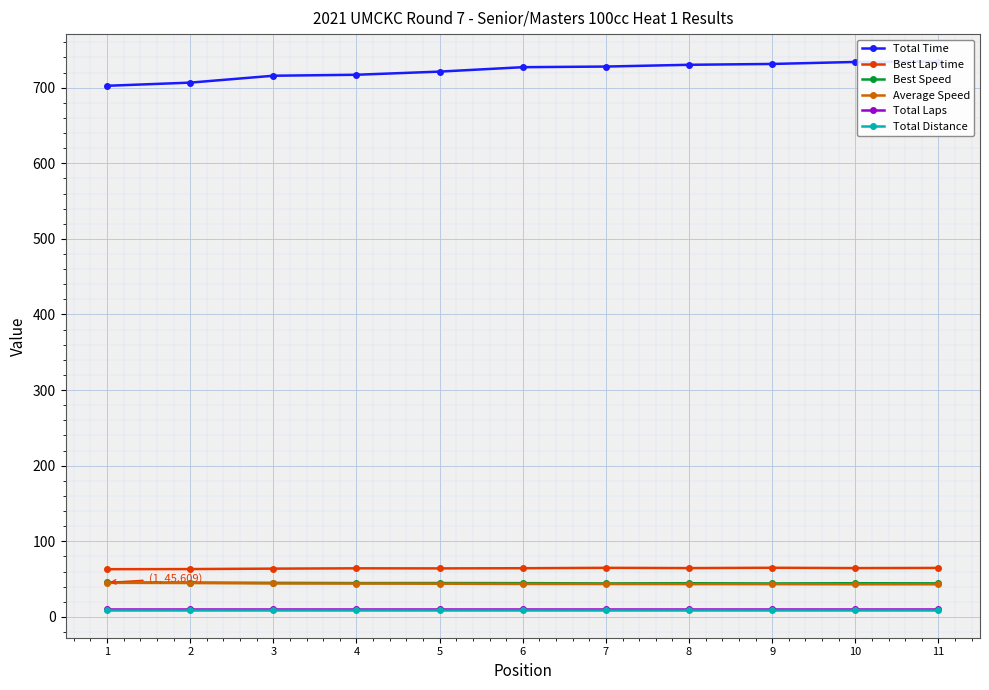

Is this an area chart (filled region under the line)?

No